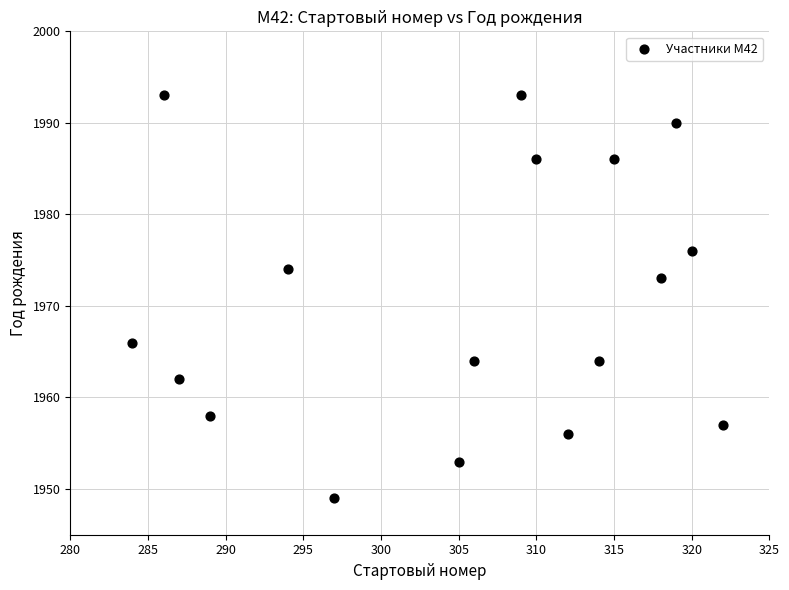

What Y value in the scatter plot is closest to 1971?

1973